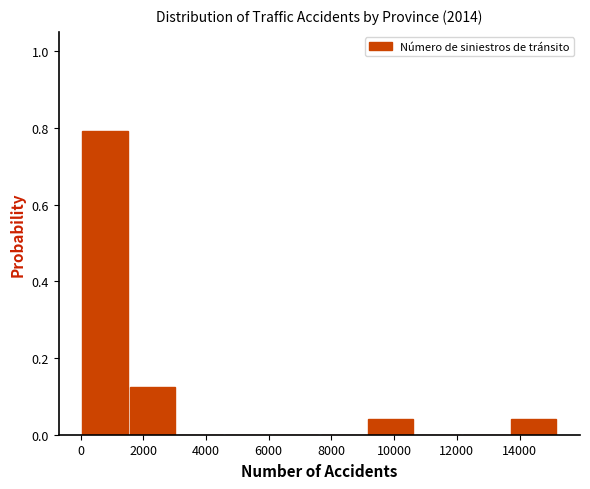

Reading left to right, transcribe this chart: for each bar, give the range it covers on the x-axis and its height. Neither the bar edges nor the heights are printed on the chart, so give them approximately, as read against the axes.

0 to 1600: 0.80
1600 to 3000: 0.12
3000 to 4600: 0
4600 to 6000: 0
6000 to 7600: 0
7600 to 9200: 0
9200 to 10600: 0.04
10600 to 12200: 0
12200 to 13600: 0
13600 to 15200: 0.04